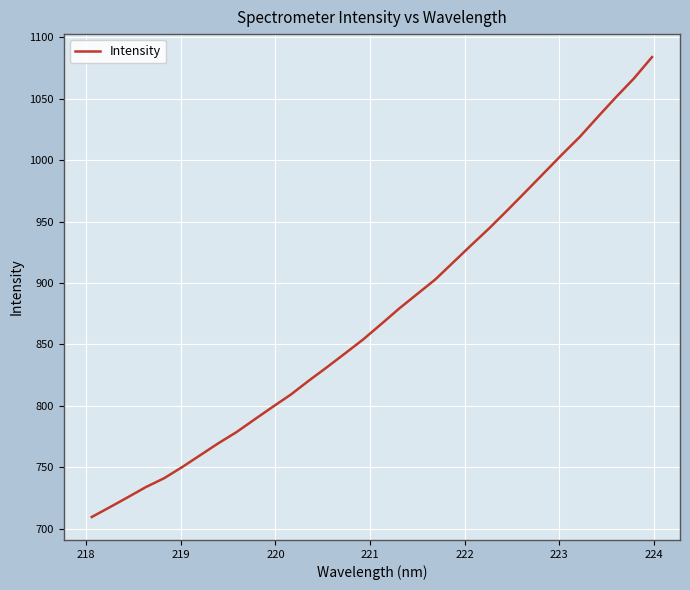

What is the smallest value displayed?

709.5